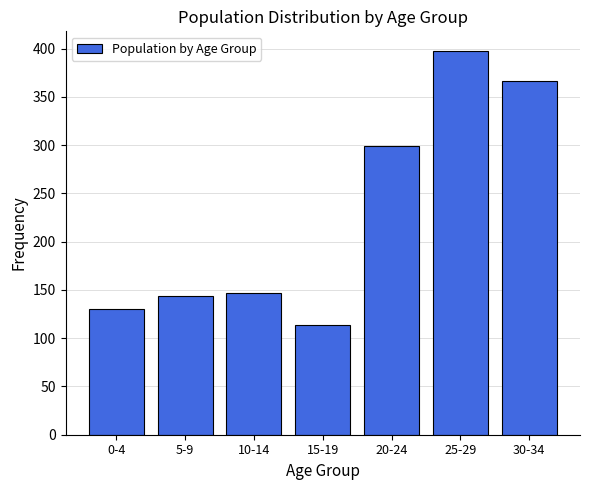

Reading right to left, transcribe all the data shown in this chart.

30-34=366	25-29=398	20-24=299	15-19=114	10-14=147	5-9=144	0-4=130